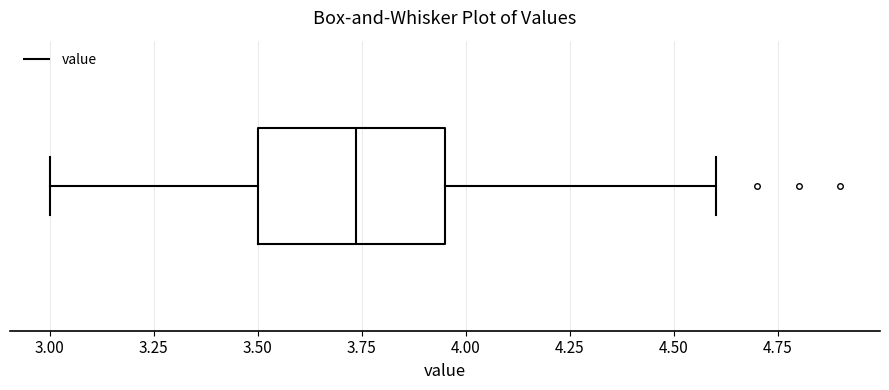

Read this box plot against the x-axis: the position of the median line, the range covered by the box, and the ends of both whiskers. The values are not printed on the chart, so give them approximately, as read against the axis.

median 3.75, box 3.50 to 3.95, whiskers 3.00 to 4.60